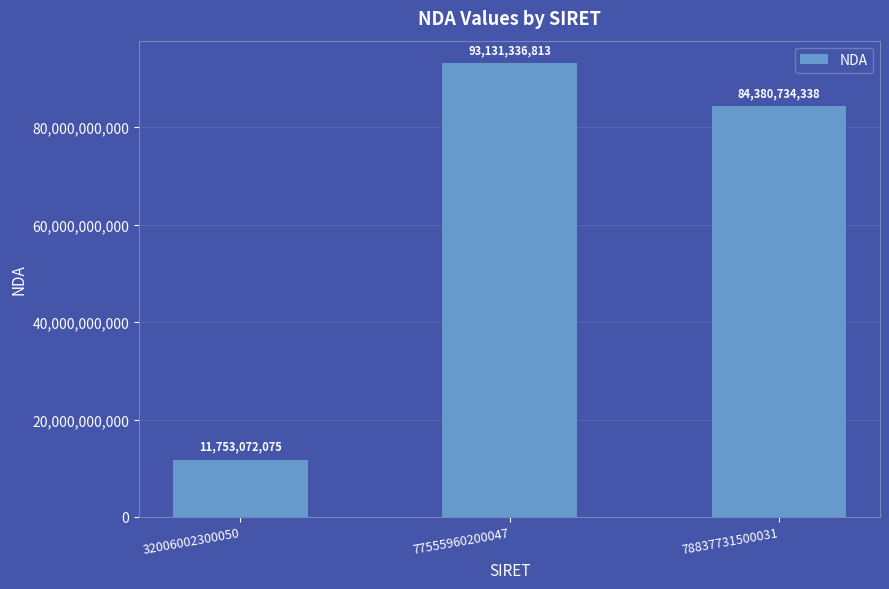

Reading right to left, transcribe all the data shown in this chart.

78837731500031=84380734338	77555960200047=93131336813	32006002300050=11753072075